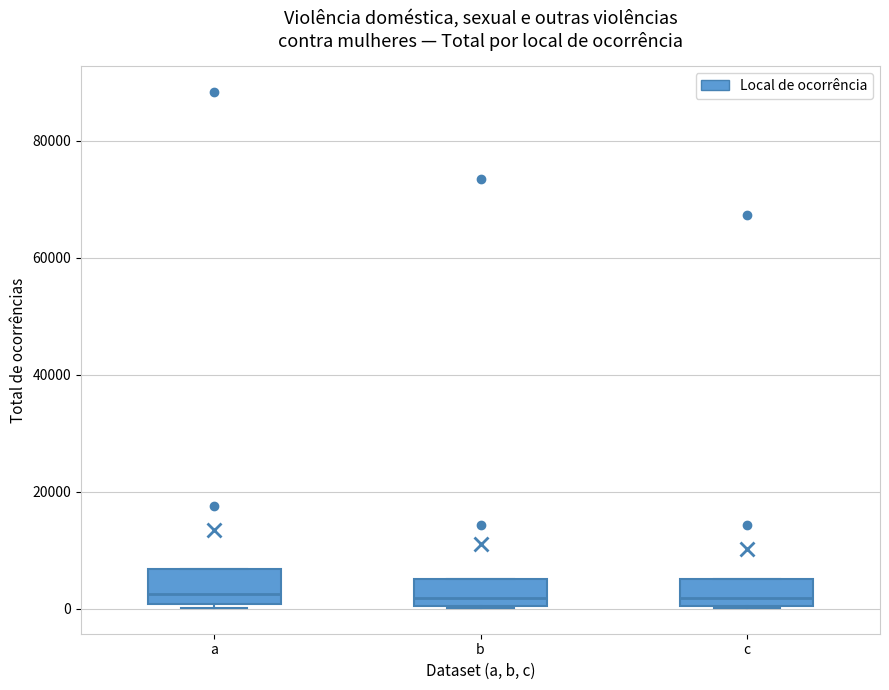

Reading left to right, transcribe this box plot: for each box, give where its median line is, the range the box spans, and where its two whiskers end, as read against the y-axis. The values are not printed on the chart, so give them approximately, as read against the axis.

a: median 2000, box 0 to 6000, whiskers 0 to 6000
b: median 2000, box 0 to 6000, whiskers 0 to 6000
c: median 2000, box 0 to 6000, whiskers 0 to 6000